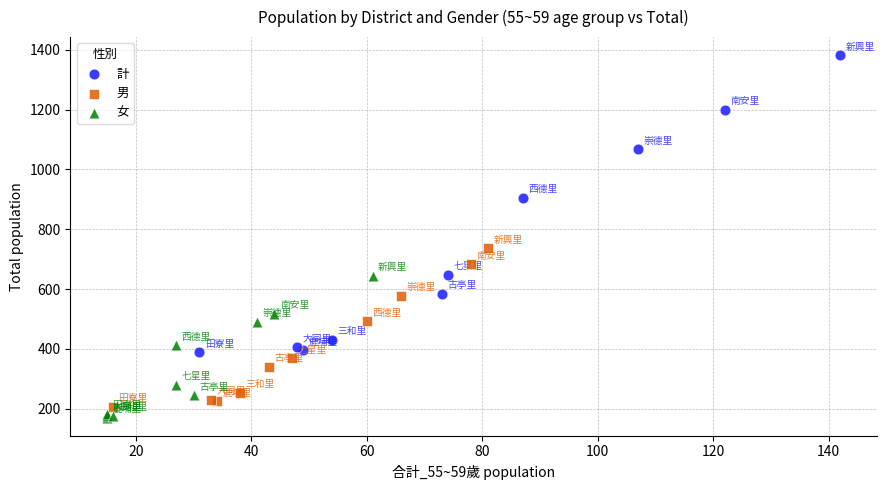

Which series reaches the maximum Y coordinate?

計